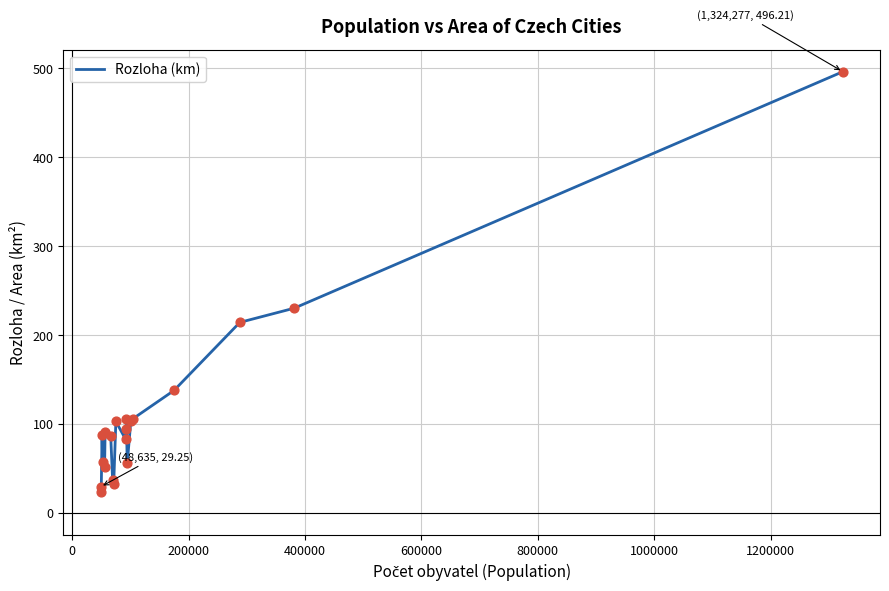

What is the difference between the maximum and minimum values?

472.4